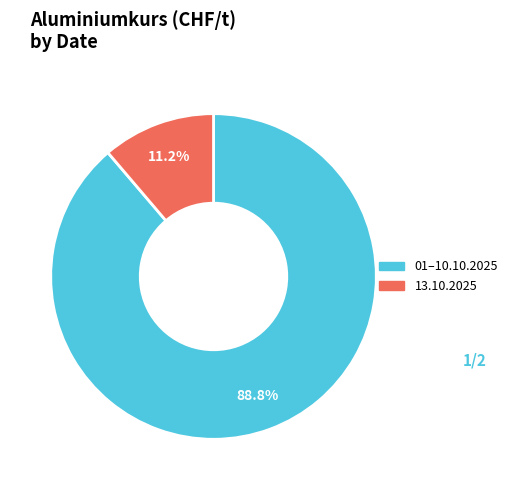

Does any single category account for the majority?

Yes